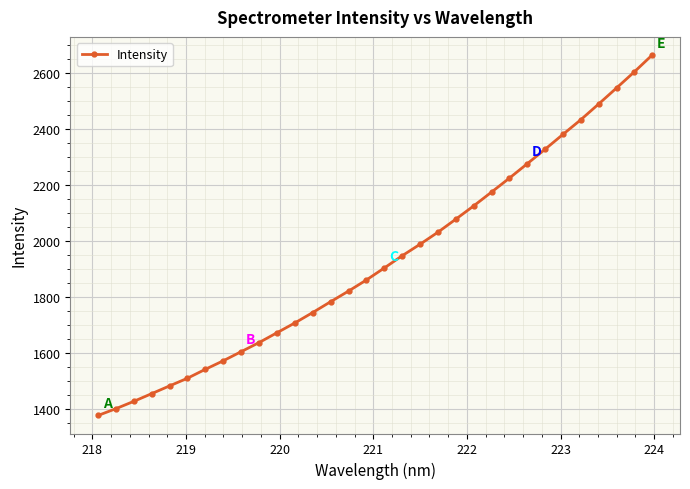

What is the greatest value displayed?

2665.7